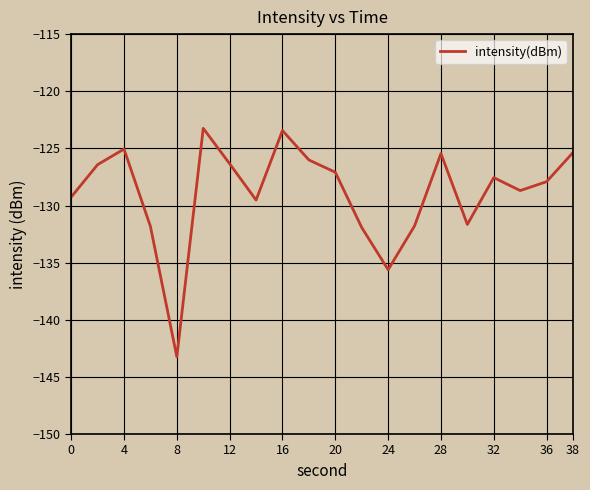

How many interior local valleys (lower than both neighbors) does the data have?

5